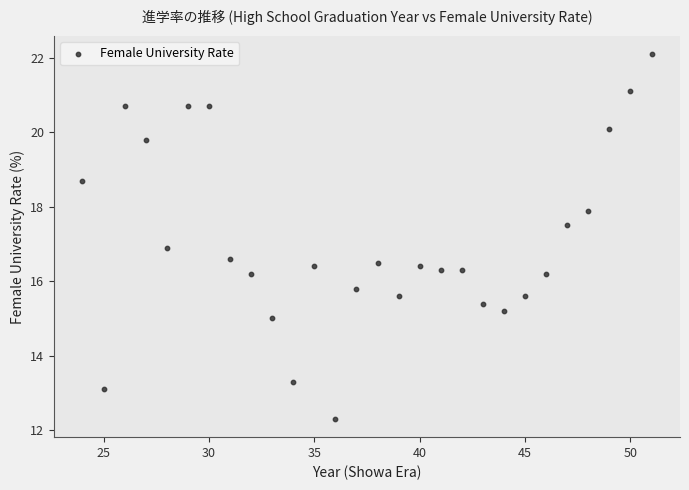

List the coordinates of all points as (Y, X) pairs, reading left to right.

(18.7, 24.0)  (13.1, 25.0)  (20.7, 26.0)  (19.8, 27.0)  (16.9, 28.0)  (20.7, 29.0)  (20.7, 30.0)  (16.6, 31.0)  (16.2, 32.0)  (15.0, 33.0)  (13.3, 34.0)  (16.4, 35.0)  (12.3, 36.0)  (15.8, 37.0)  (16.5, 38.0)  (15.6, 39.0)  (16.4, 40.0)  (16.3, 41.0)  (16.3, 42.0)  (15.4, 43.0)  (15.2, 44.0)  (15.6, 45.0)  (16.2, 46.0)  (17.5, 47.0)  (17.9, 48.0)  (20.1, 49.0)  (21.1, 50.0)  (22.1, 51.0)